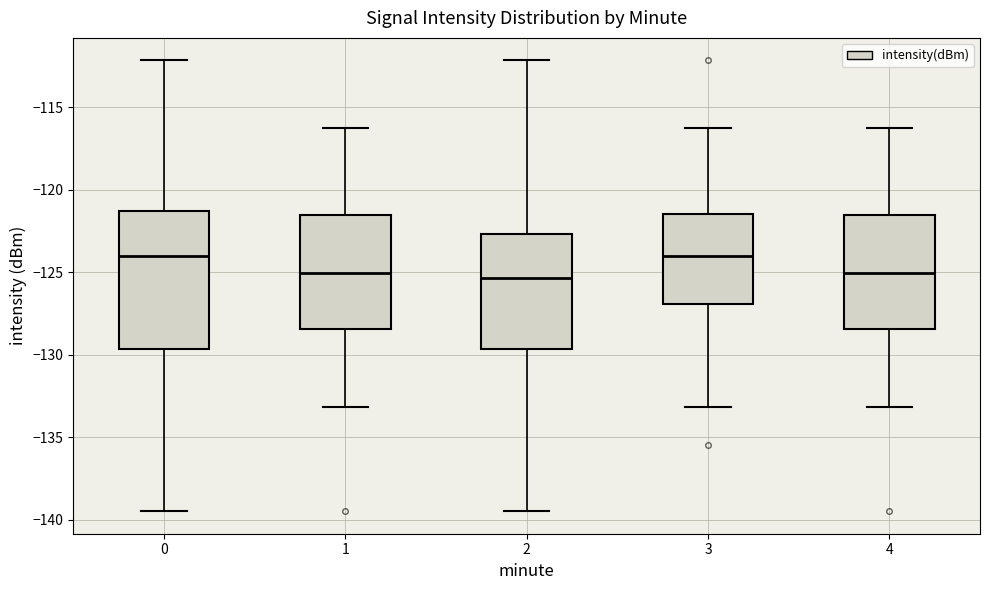

Reading left to right, transcribe this box plot: for each box, give where its median line is, the range the box spans, and where its two whiskers end, as read against the y-axis. The values are not printed on the chart, so give them approximately, as read against the axis.

0: median -124.0, box -129.5 to -121.5, whiskers -139.5 to -112.0
1: median -125.0, box -128.5 to -121.5, whiskers -133.0 to -116.5
2: median -125.5, box -129.5 to -122.5, whiskers -139.5 to -112.0
3: median -124.0, box -127.0 to -121.5, whiskers -133.0 to -116.5
4: median -125.0, box -128.5 to -121.5, whiskers -133.0 to -116.5